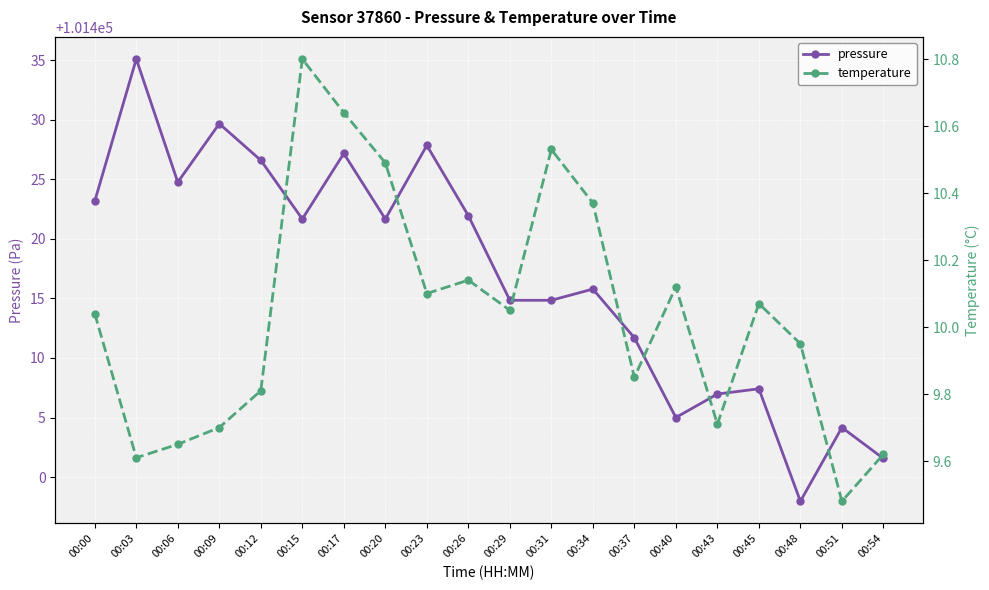

Rank the series at 00:26 from highest to lowest value.

pressure, temperature